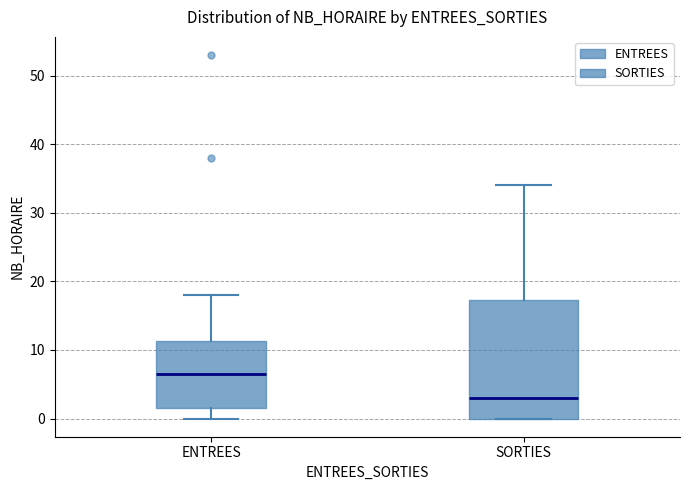

Comparing the boxes themselves (not the whiskers), which one is the tallest?

SORTIES